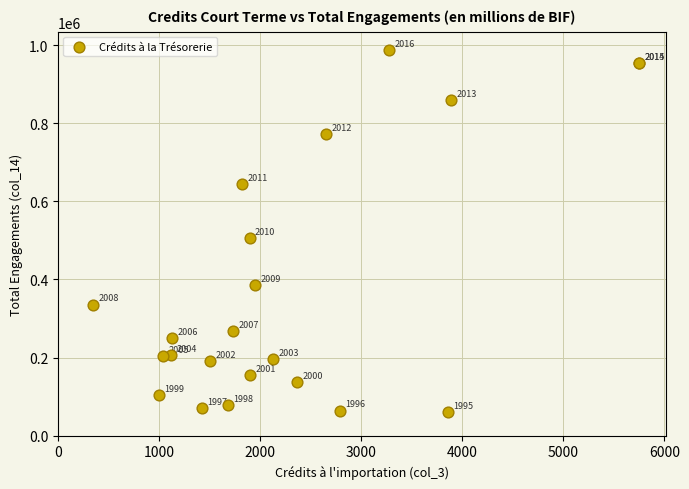

What Y value in the scatter plot is closest to 524544?

505676.7